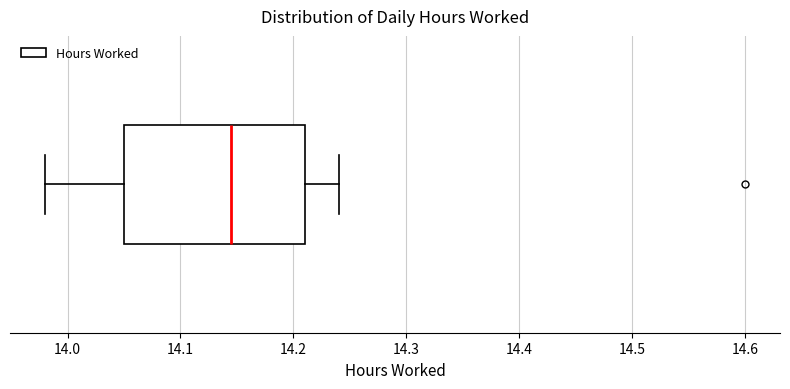

Where is the right edge of the box on the x-axis? The values are not printed on the chart, so give them approximately, as read against the axis.

14.21